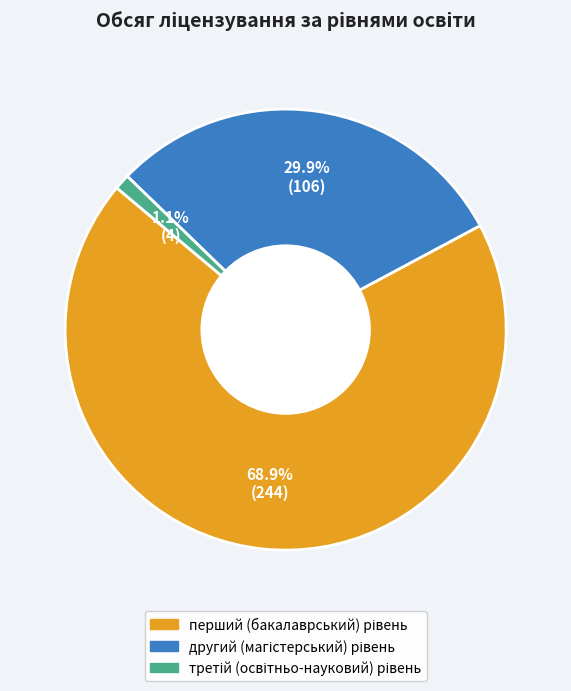

How many segments does this pie chart have?

3